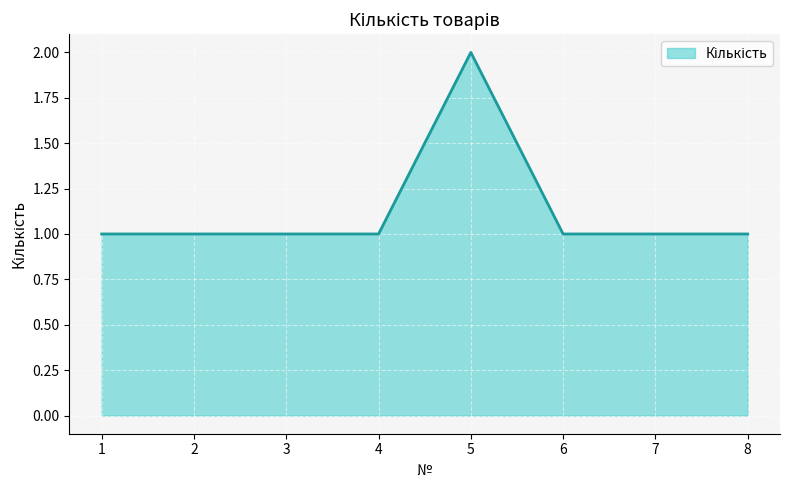

True or false: the data has more than 0 interior local peaks.

True